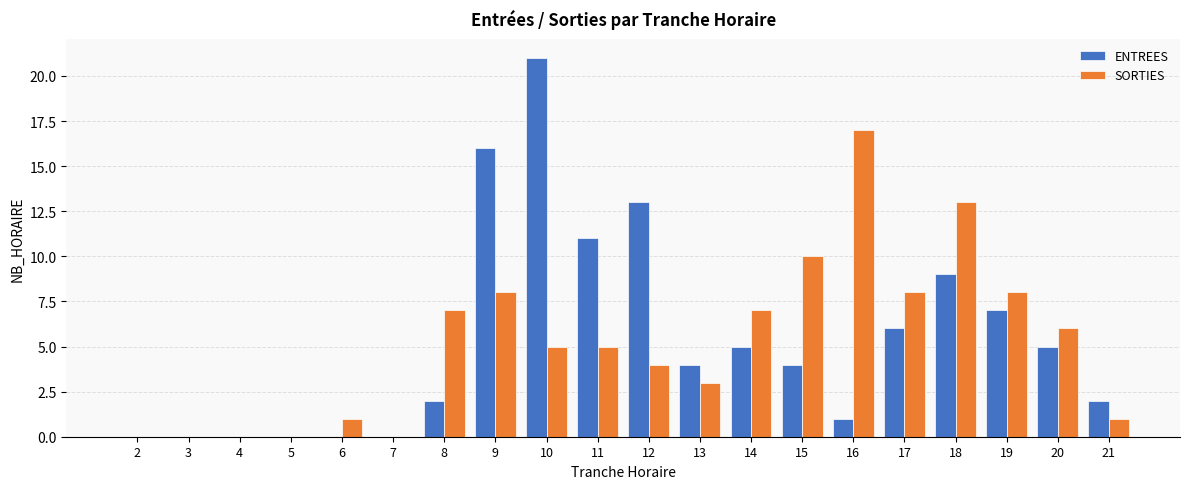

Which series has the largest range (max minus min)?

ENTREES